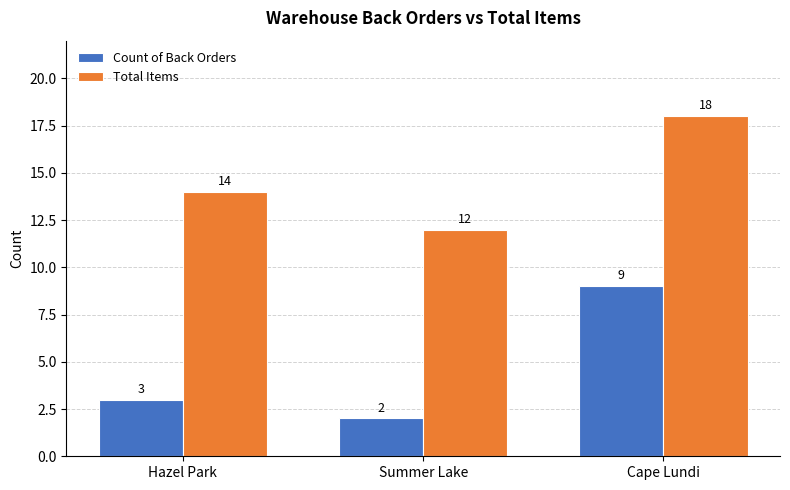

What is the label of the 3rd bar from the right?

Hazel Park